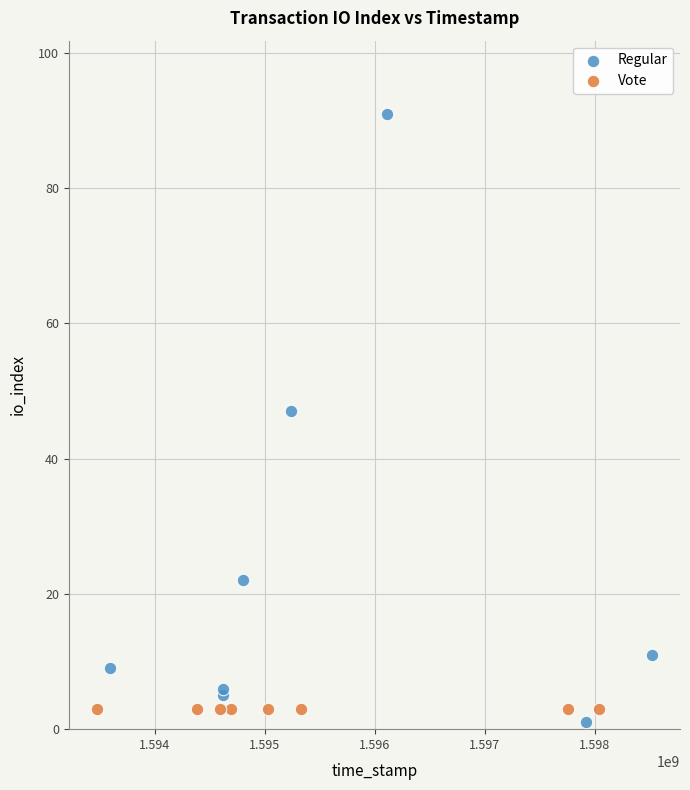

Which series contains the lowest Y value?

Regular